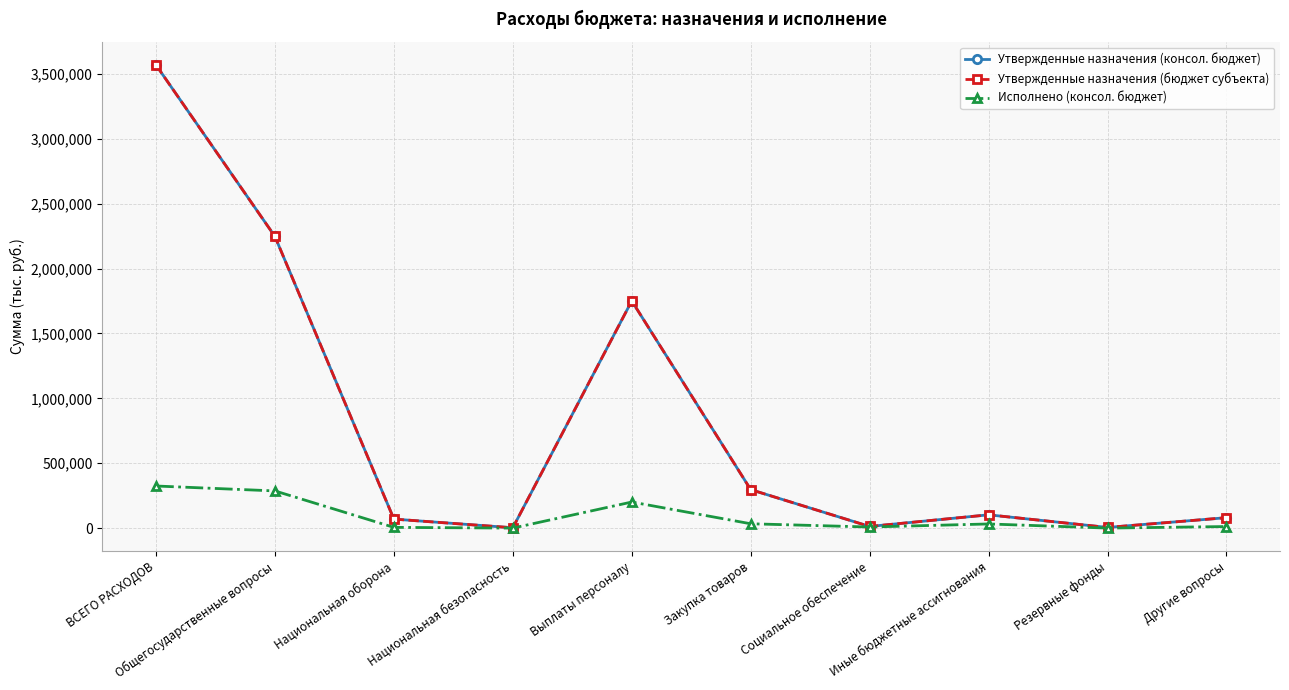

What is the sum of the Утвержденные назначения (бюджет субъекта) values at Социальное обеспечение and Другие вопросы?

92800.0